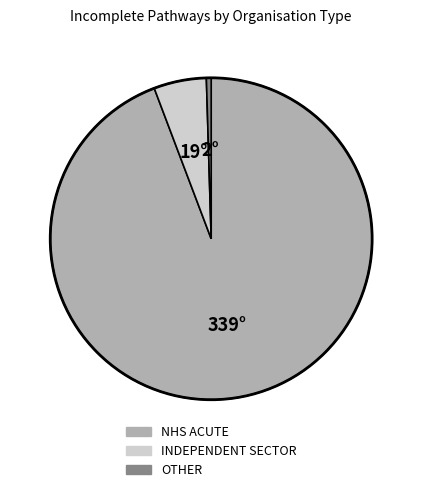

Is there a majority slice in this chart?

Yes